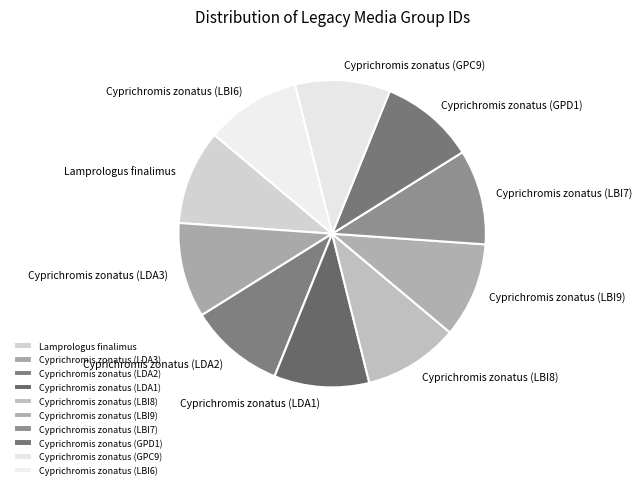

How many slices are in this pie chart?

10